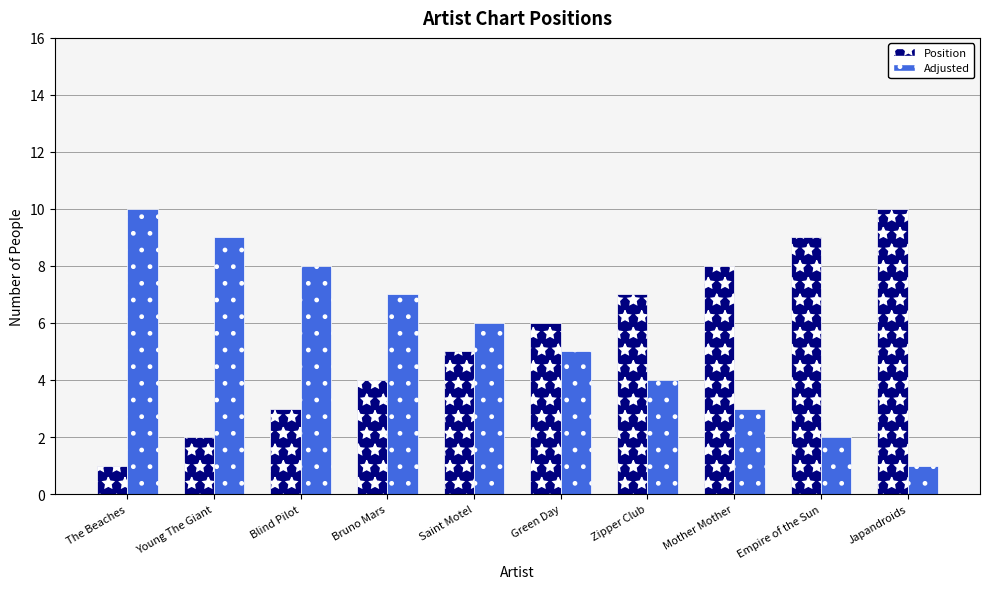

Reading left to right, list all the values displayed in this chart.

Position: The Beaches=1	Young The Giant=2	Blind Pilot=3	Bruno Mars=4	Saint Motel=5	Green Day=6	Zipper Club=7	Mother Mother=8	Empire of the Sun=9	Japandroids=10
Adjusted: The Beaches=10	Young The Giant=9	Blind Pilot=8	Bruno Mars=7	Saint Motel=6	Green Day=5	Zipper Club=4	Mother Mother=3	Empire of the Sun=2	Japandroids=1